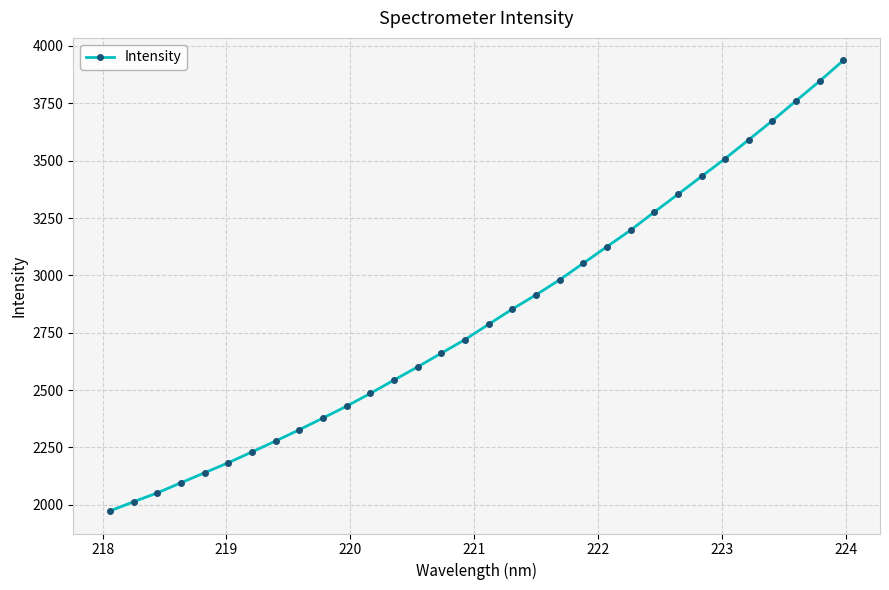

What is the maximum value shown in the chart?

3936.9